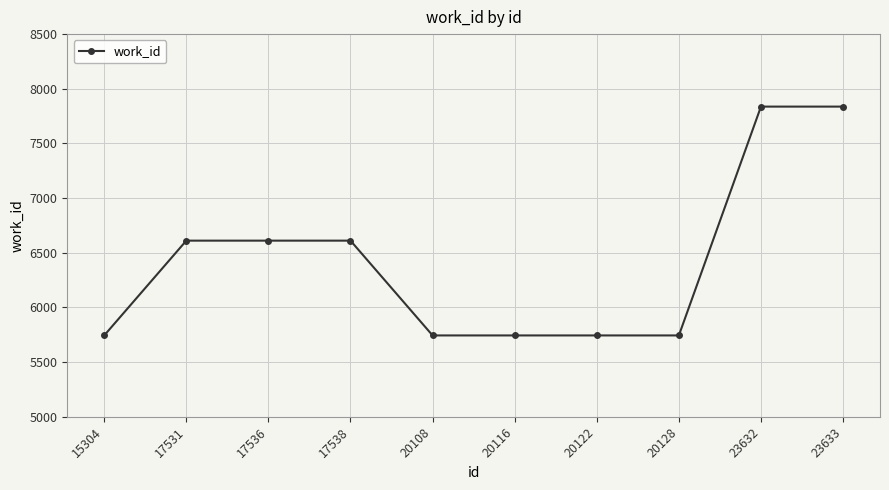

Between 20108 and 23632, which is larger?

23632